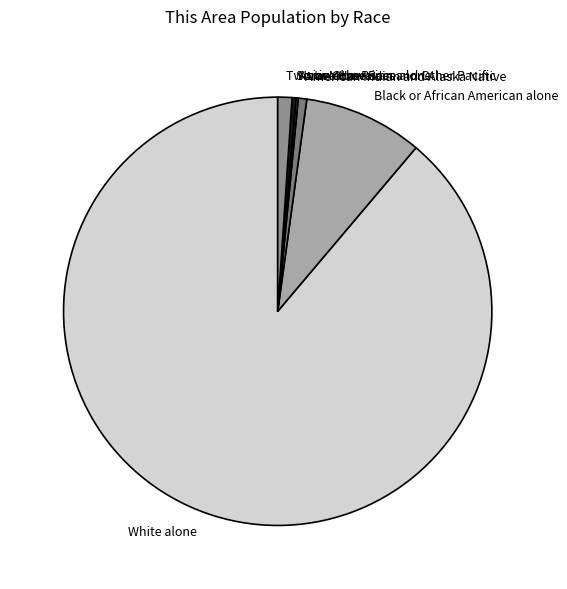

Does any single category account for the majority?

Yes